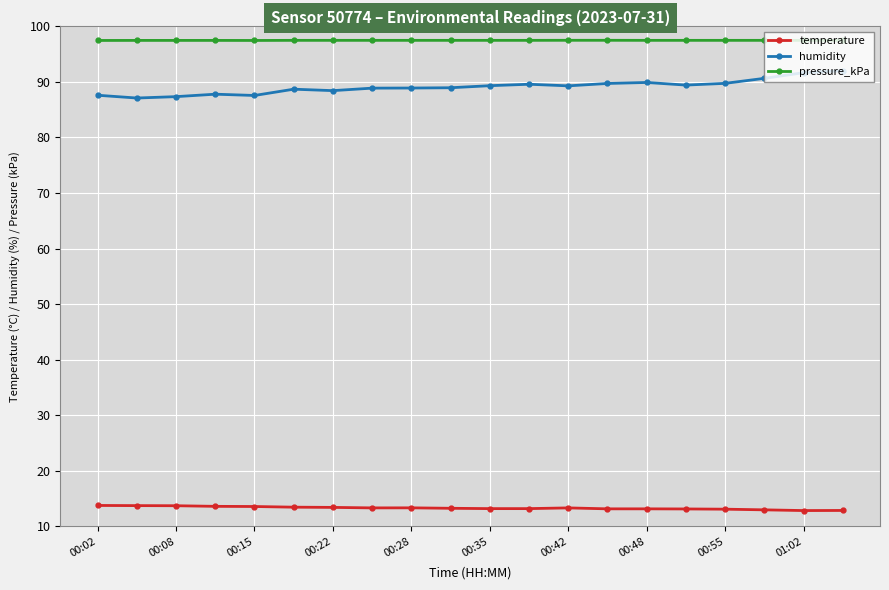

Count the number of categories in the chart.

20